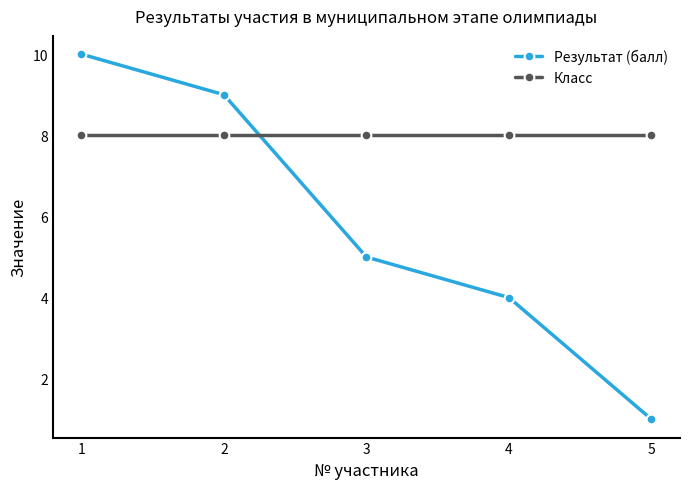

Reading left to right, what are all the values shown in this chart?

Результат (балл): 10	9	5	4	1
Класс: 8	8	8	8	8